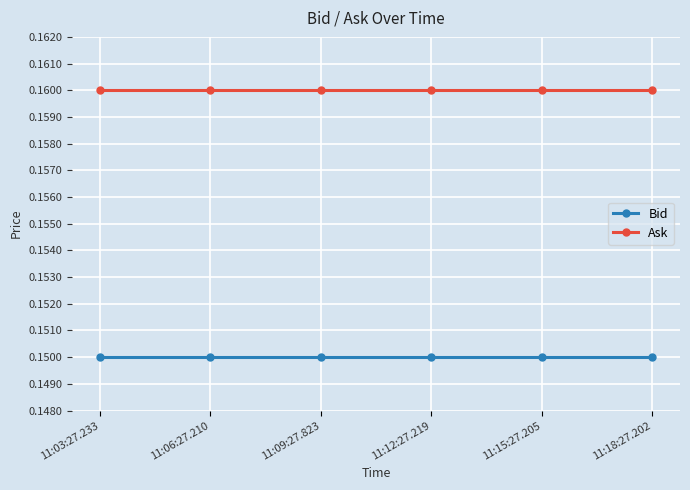

What position from the left is 11:18:27.202?

6